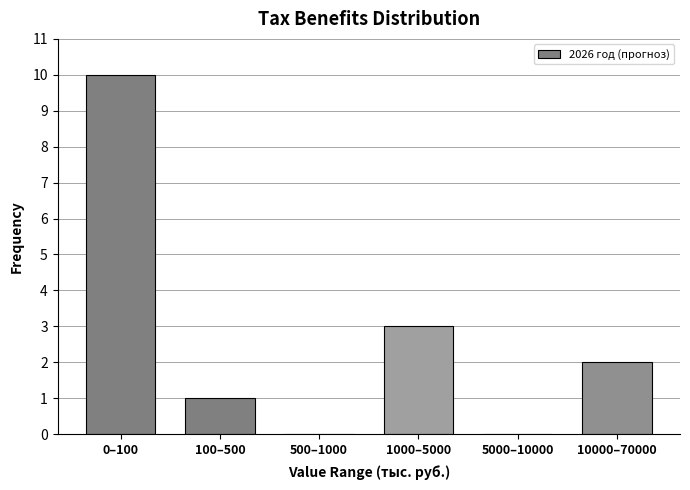

Reading left to right, list all the values displayed in this chart.

0–100=10	100–500=1	500–1000=0	1000–5000=3	5000–10000=0	10000–70000=2